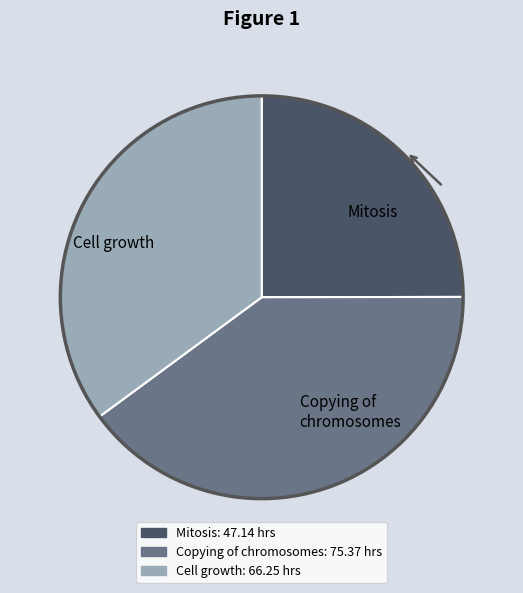

Which has a higher value, Mitosis or Copying of chromosomes?

Copying of chromosomes